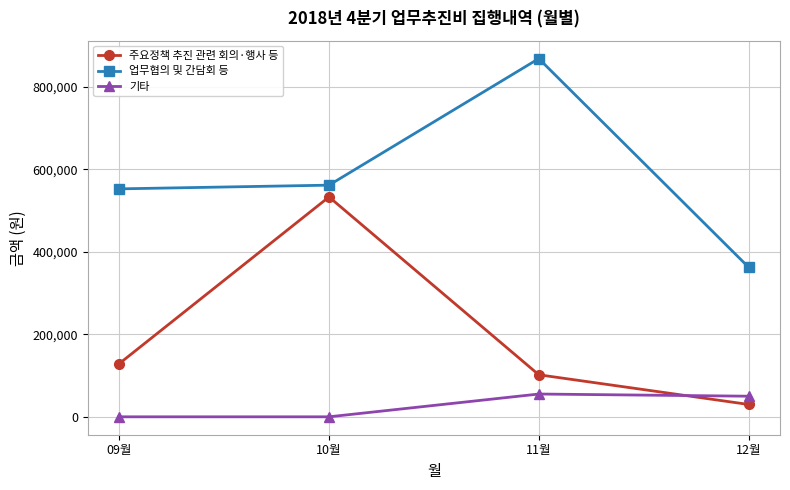

The value of 업무협의 및 간담회 등 at 11월 is 267874. True or false?

False